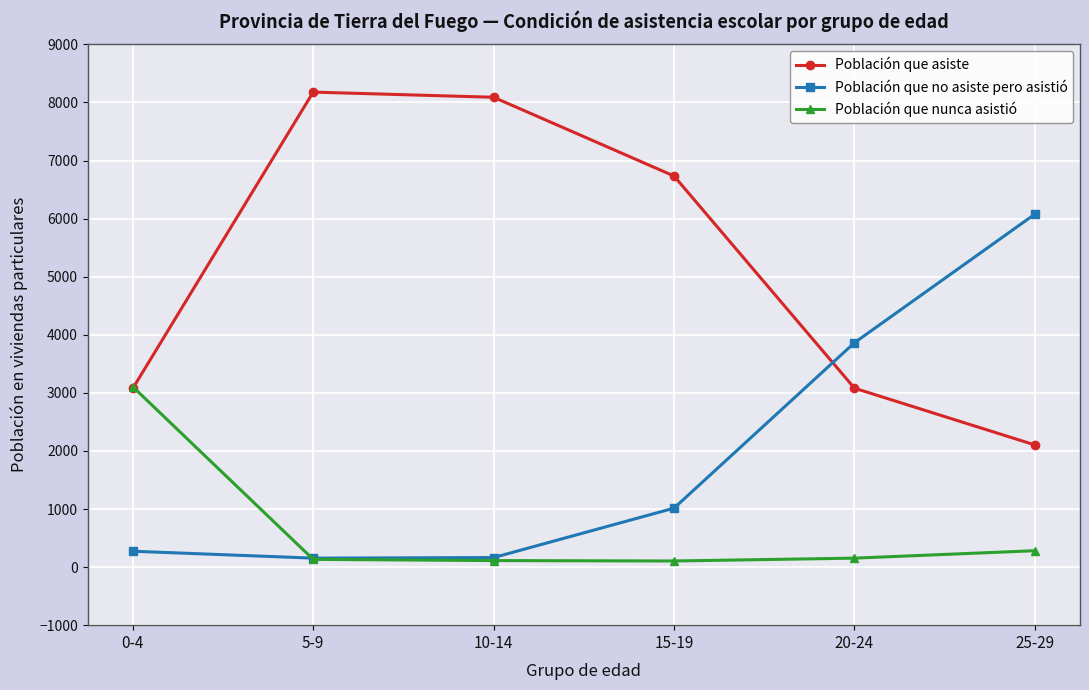

Between 0-4 and 10-14, which series saw the biggest shift?

Población que asiste